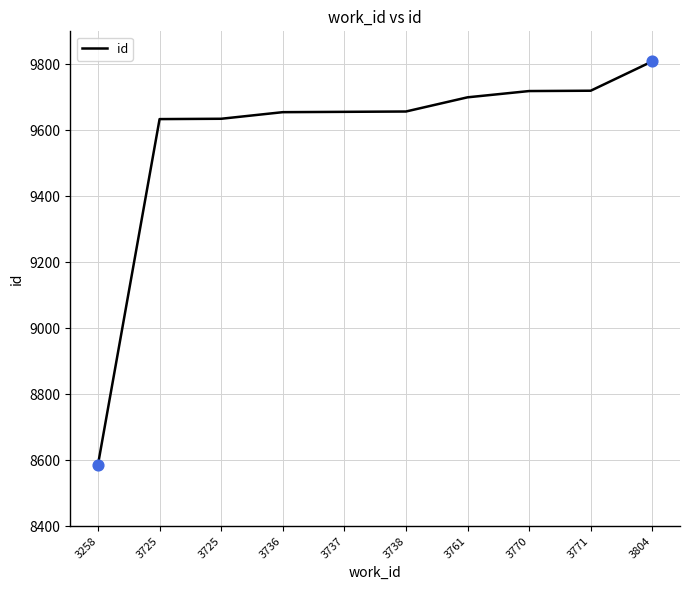

What is the ratio of the value at 3761 to the value at 3725?

1.0